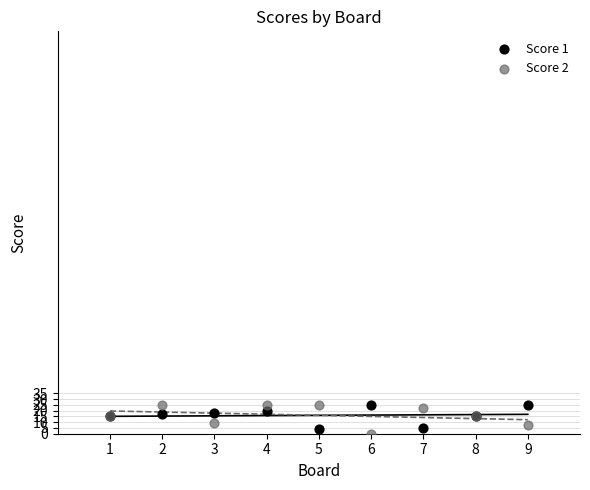

What is the X range (max minus min) for the scatter plot?

8